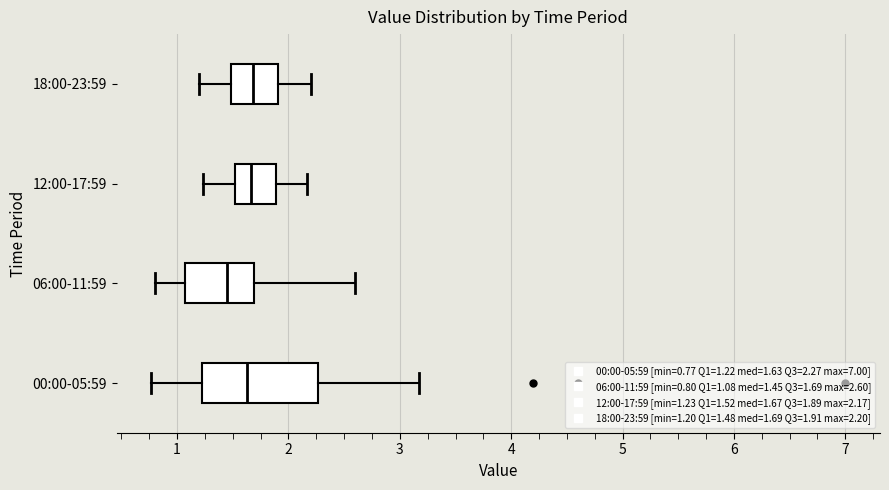

Which box is the widest, from its left edge to its right edge?

00:00-05:59